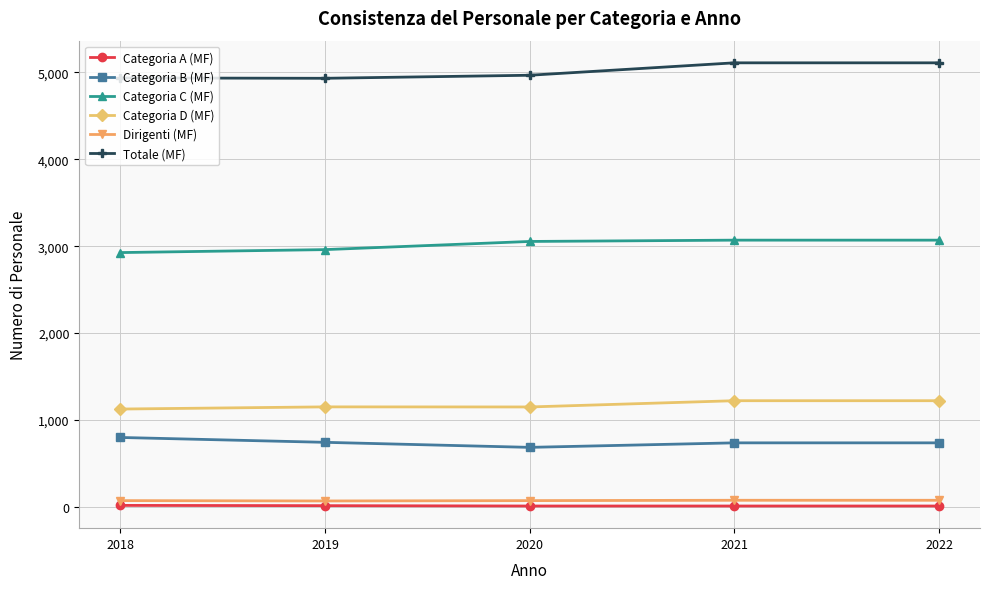

What is the lowest value of the Categoria B (MF) series?

684